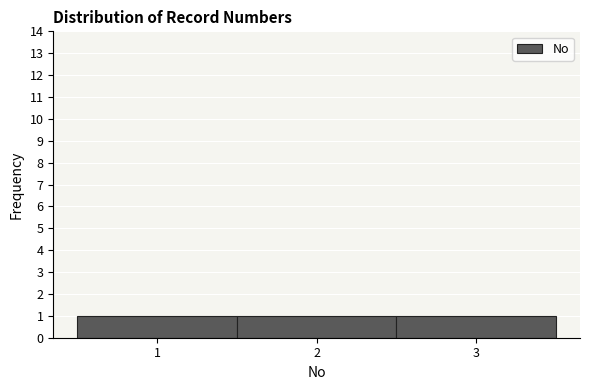

Reading left to right, transcribe this chart: for each bar, give the range it covers on the x-axis and its height. The values are not printed on the chart, so give them approximately, as read against the axis.

0.5 to 1.5: 1
1.5 to 2.5: 1
2.5 to 3.5: 1